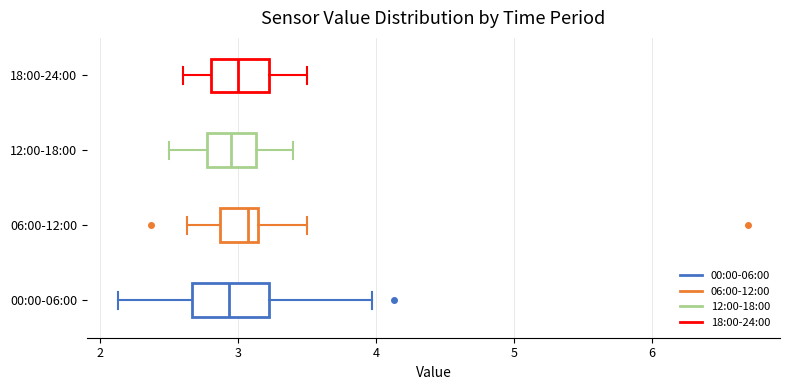

Where does the right whisker of the box for 12:00-18:00 end on the x-axis? The values are not printed on the chart, so give them approximately, as read against the axis.

3.4